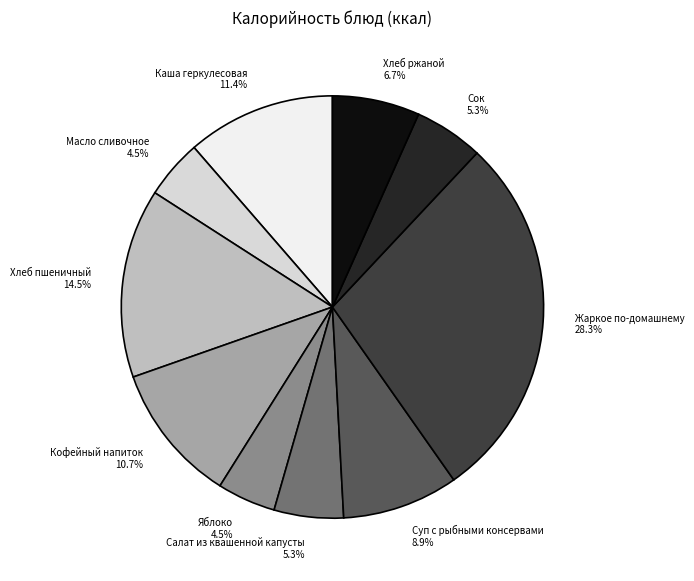

To the nearest percent, what is the combined percentage of Суп с рыбными консервами and Каша геркулесовая?

20%